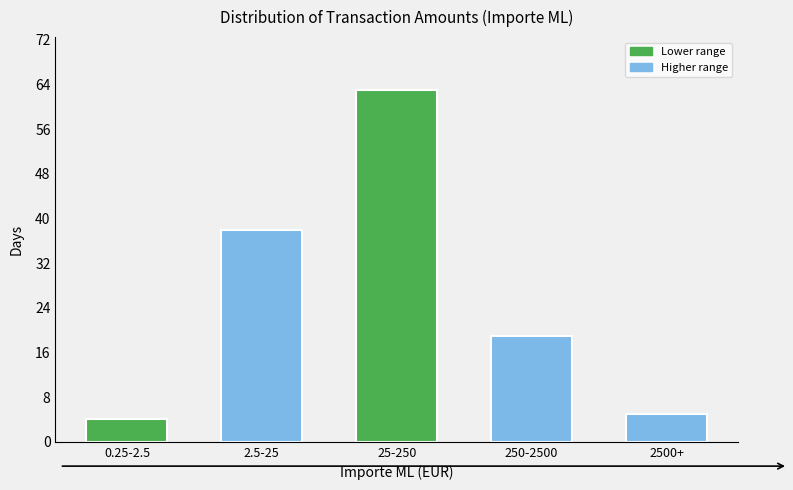

Reading left to right, what are all the values shown in this chart?

4	38	63	19	5